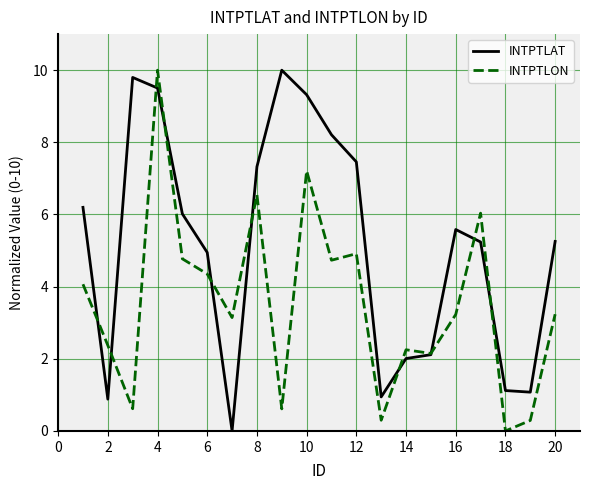

Which series has the largest total across all categories?

INTPTLAT